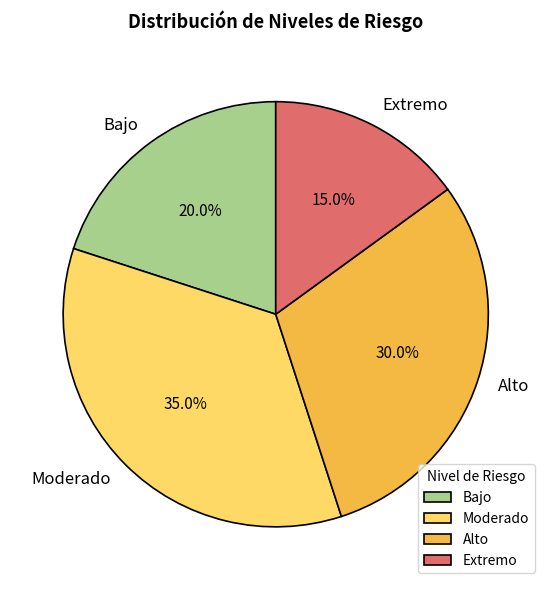

Which has a higher value, Bajo or Extremo?

Bajo